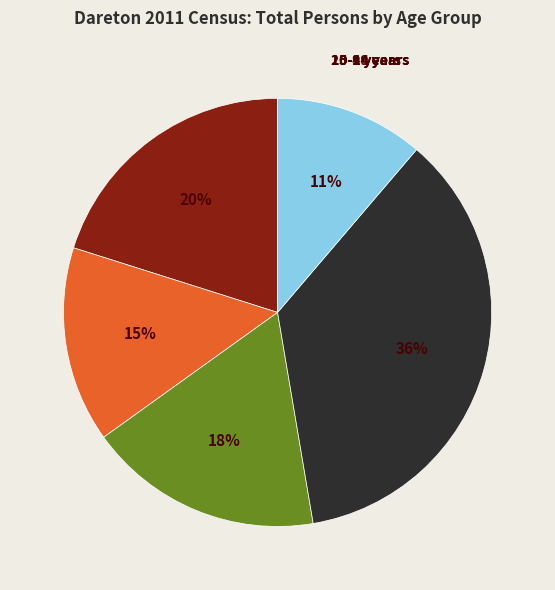

To the nearest percent, what is the difference between the 15-19 years and 20-24 years slice percentages?

25%